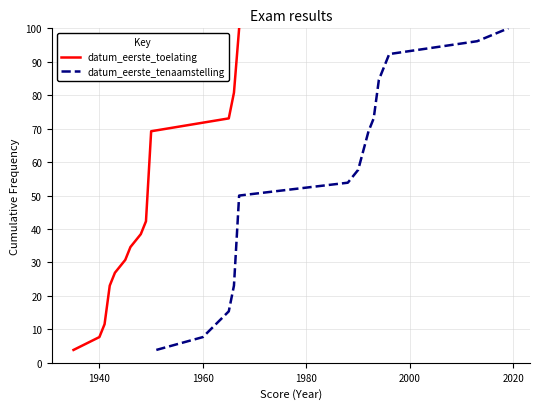

What is the maximum value for datum_eerste_toelating?

100.0